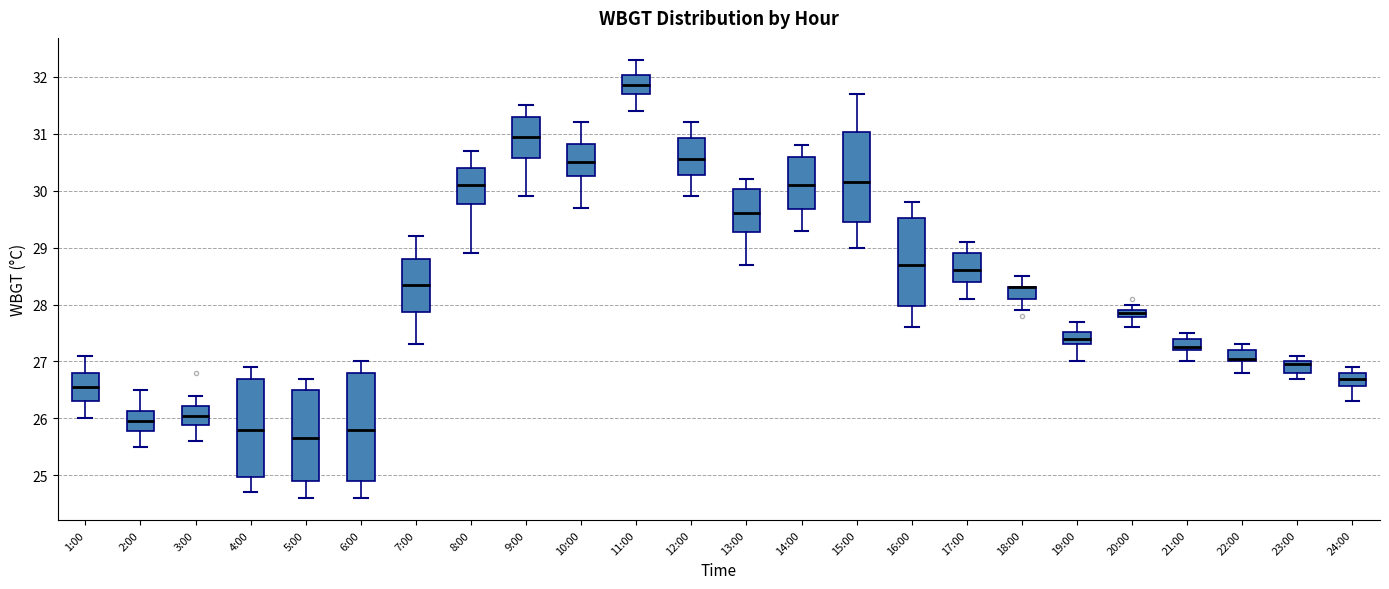

Comparing the boxes themselves (not the whiskers), which one is the tallest?

6:00